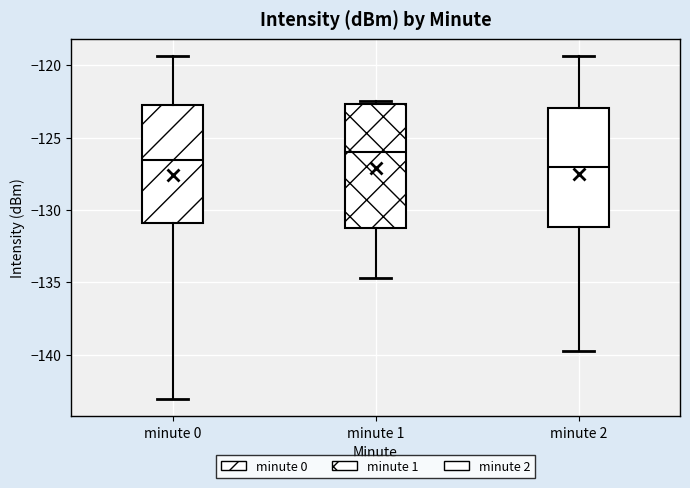

Reading left to right, read every box against the y-axis: the position of its median line, the range the box covers, and the ends of its whiskers. The values are not printed on the chart, so give them approximately, as read against the axis.

minute 0: median -126.5, box -131.0 to -122.5, whiskers -143.0 to -119.5
minute 1: median -126.0, box -131.0 to -122.5, whiskers -134.5 to -122.5 (just above the box's upper edge)
minute 2: median -127.0, box -131.0 to -123.0, whiskers -139.5 to -119.5